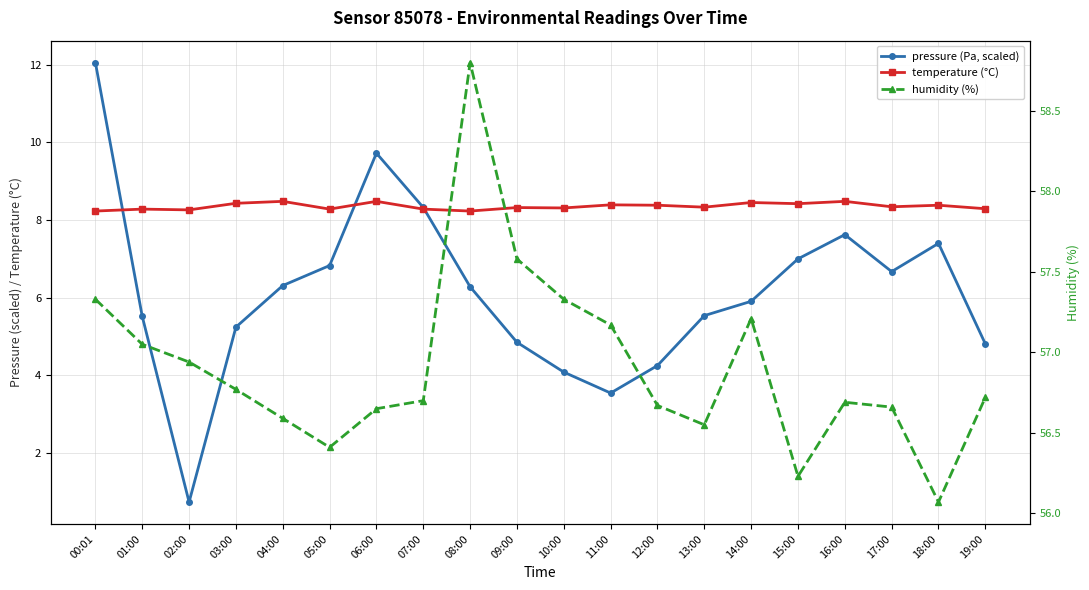

Which series changed the most between 14:00 and 17:00?

pressure (Pa, scaled)